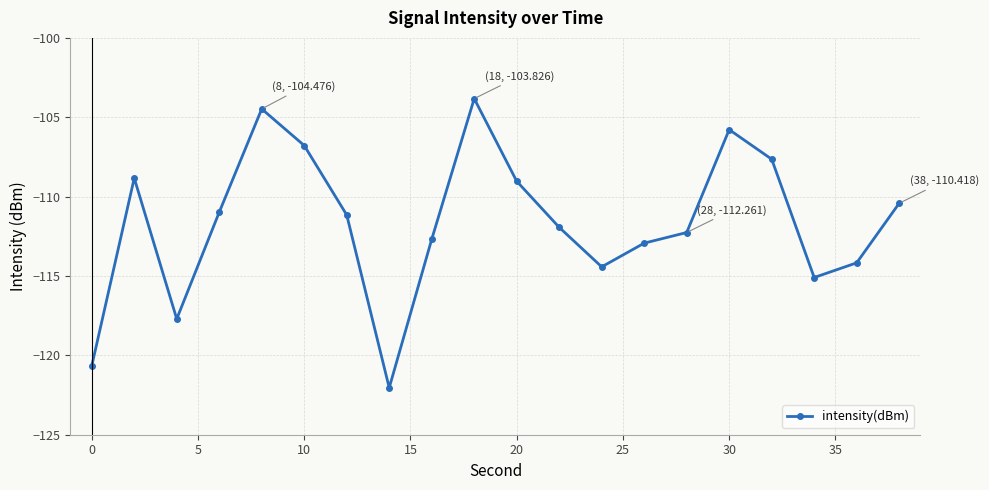

How many lines are shown in the chart?

1